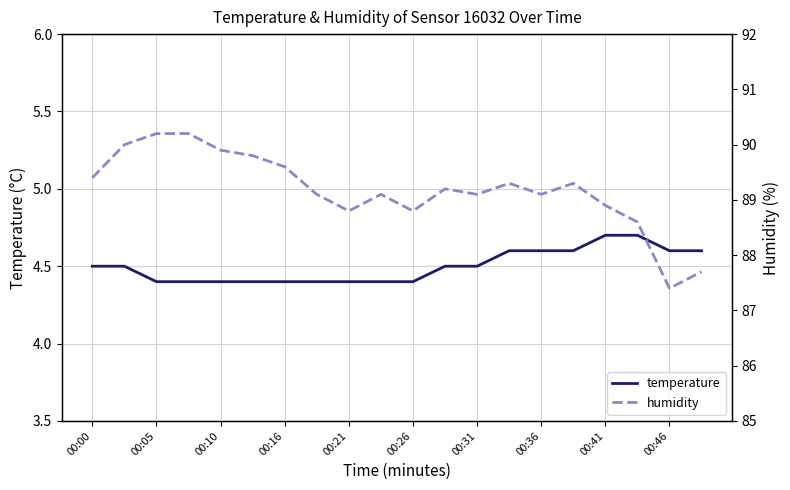

The value of temperature at 00:05 is 4.4. True or false?

True